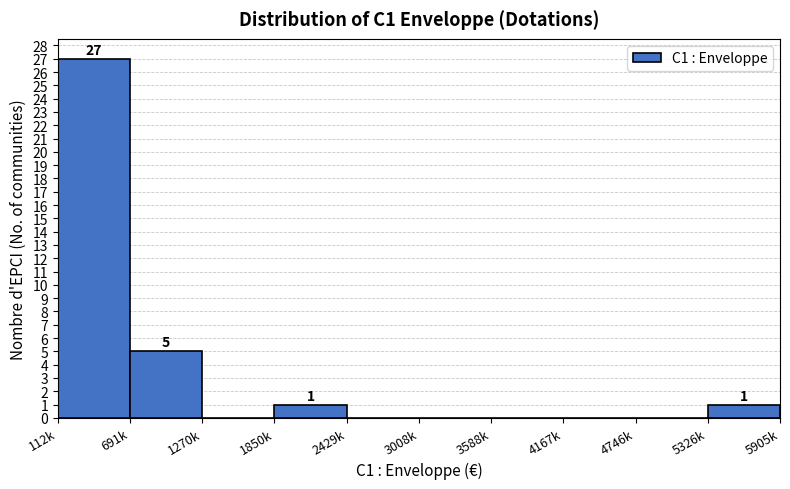

Reading left to right, what are all the values shown in this chart?

112k=27	691k=5	1270k=0	1850k=1	2429k=0	3008k=0	3588k=0	4167k=0	4746k=0	5326k=1